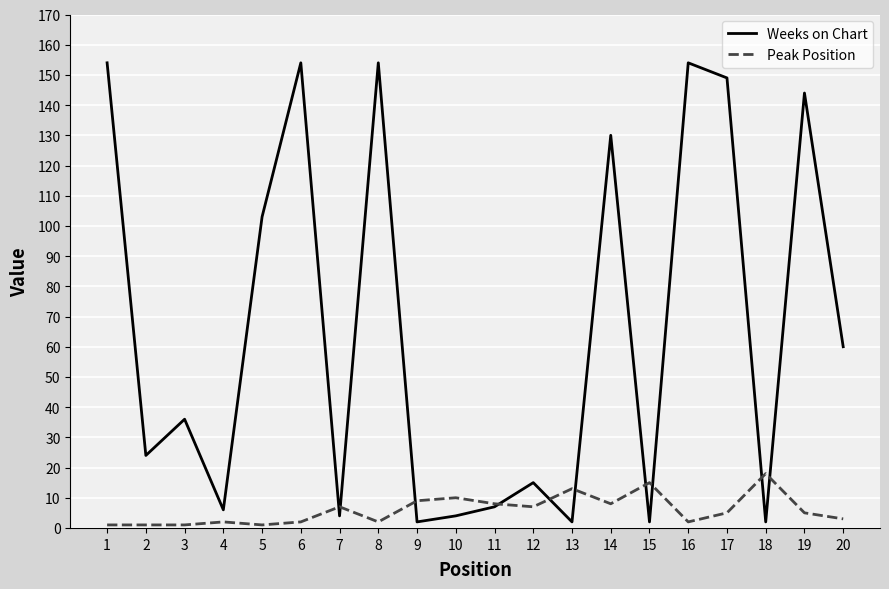

What are all the series names shown in the legend?

Weeks on Chart, Peak Position